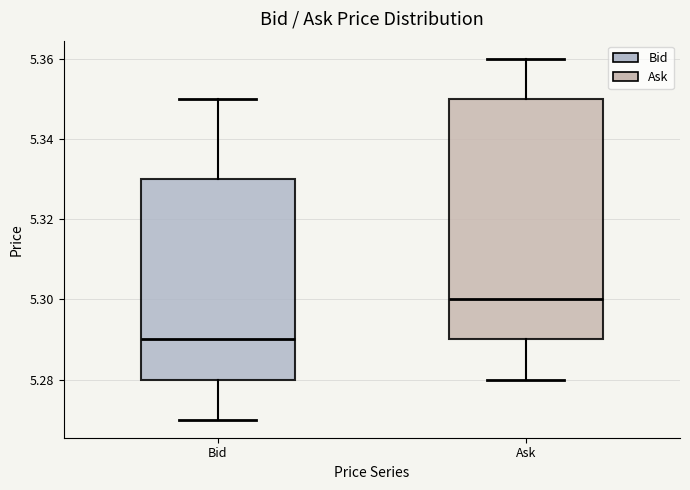

Reading left to right, read every box against the y-axis: the position of its median line, the range the box covers, and the ends of its whiskers. The values are not printed on the chart, so give them approximately, as read against the axis.

Bid: median 5.29, box 5.28 to 5.33, whiskers 5.27 to 5.35
Ask: median 5.30, box 5.29 to 5.35, whiskers 5.28 to 5.36